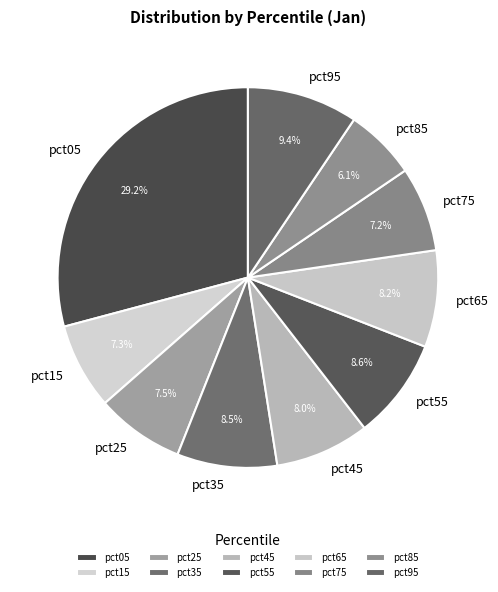

To the nearest percent, what is the difference between the largest and smallest slice percentages?

23%